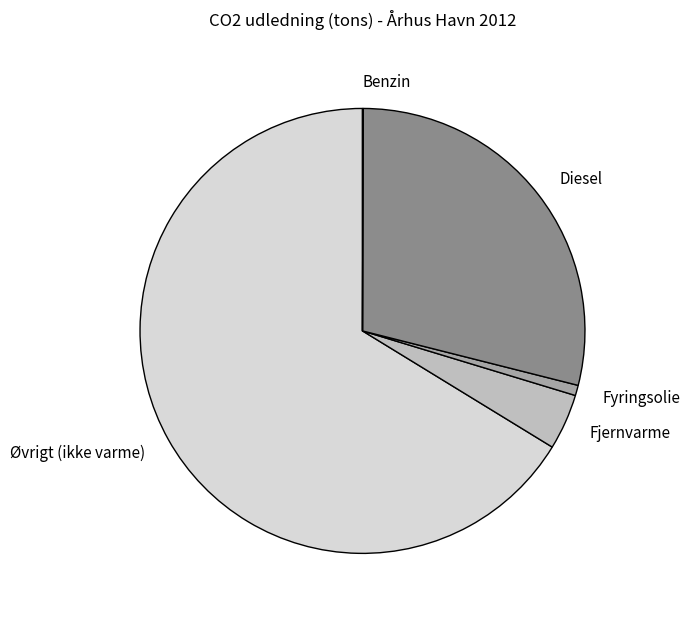

Approximately how many times larger is the value at Øvrigt (ikke varme) compared to Diesel?

2.3